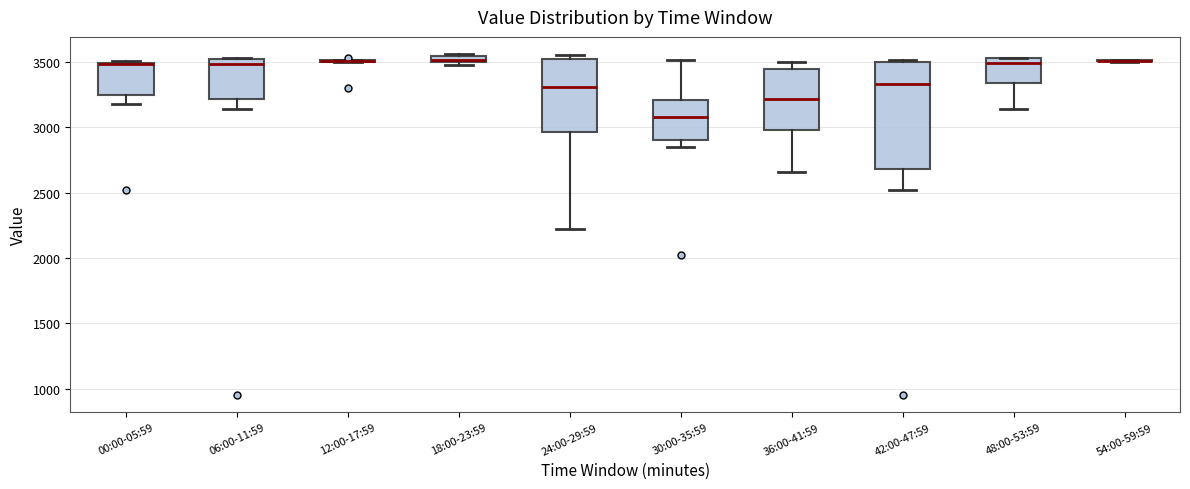

Comparing the boxes themselves (not the whiskers), which one is the tallest?

42:00-47:59